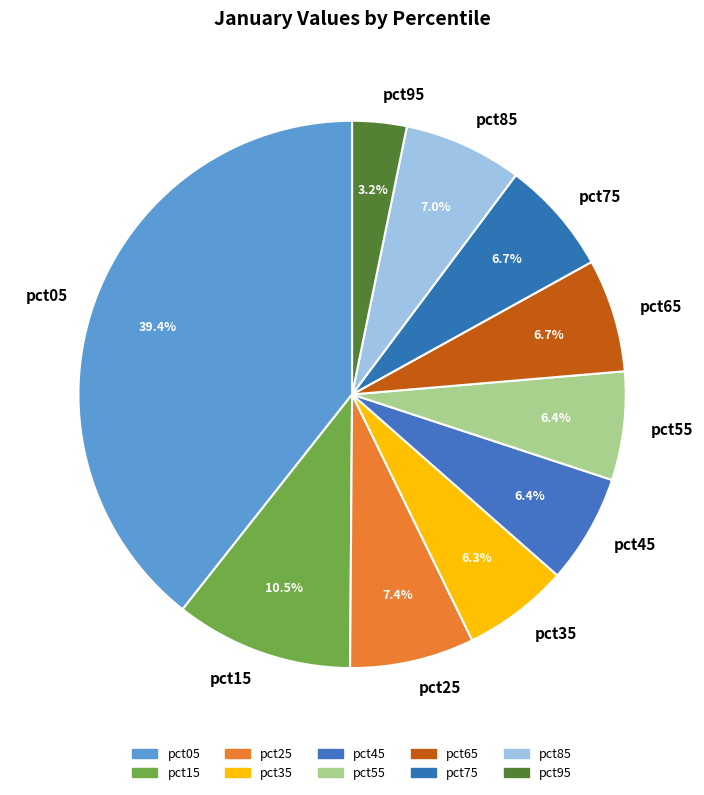

What is the largest slice in the pie chart?

pct05